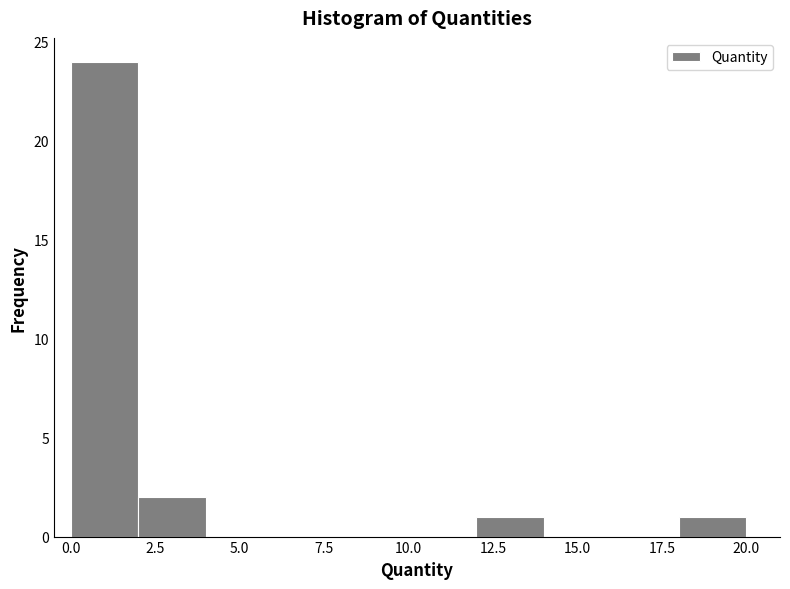

Around what value on the x-axis is the tallest bar? Give the approximate position of its centre, as read against the axis.

1.0